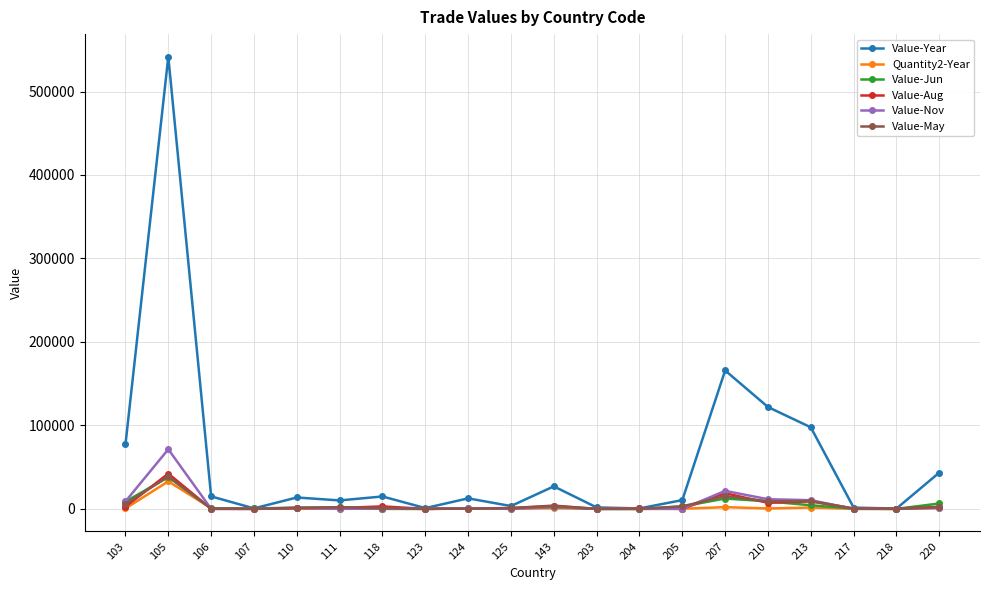

Which series has the widest spread of values?

Value-Year